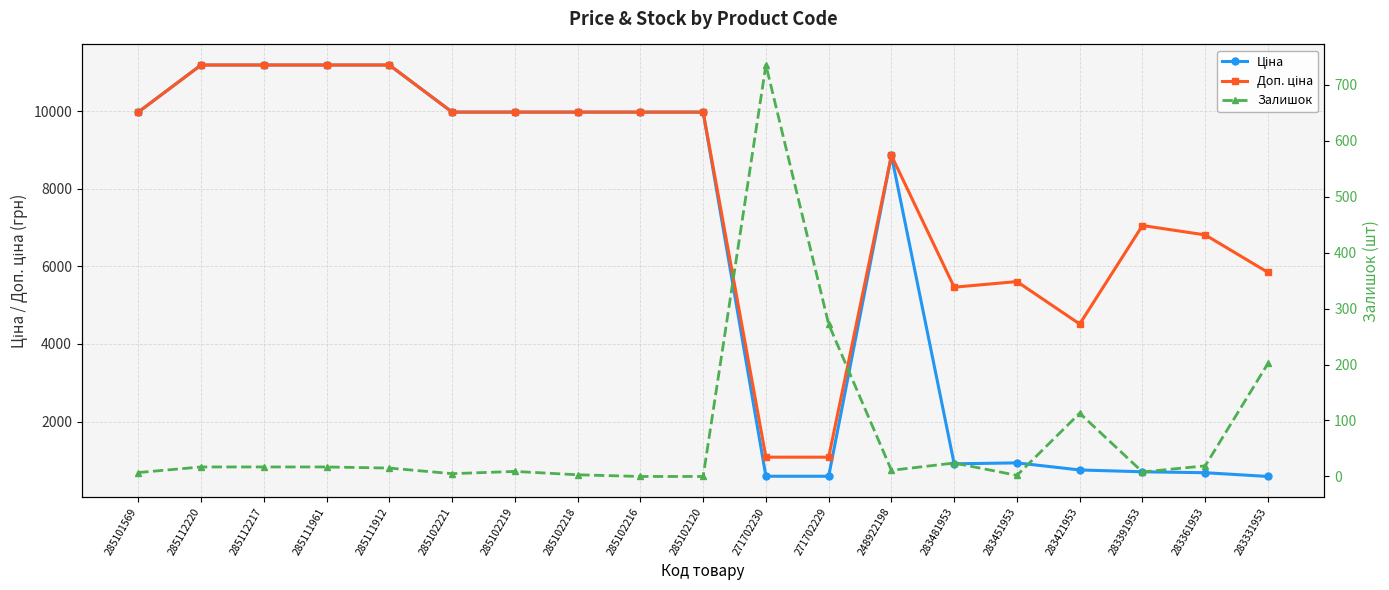

True or false: Доп. ціна has a value of 5843.9 at 283331953.

True